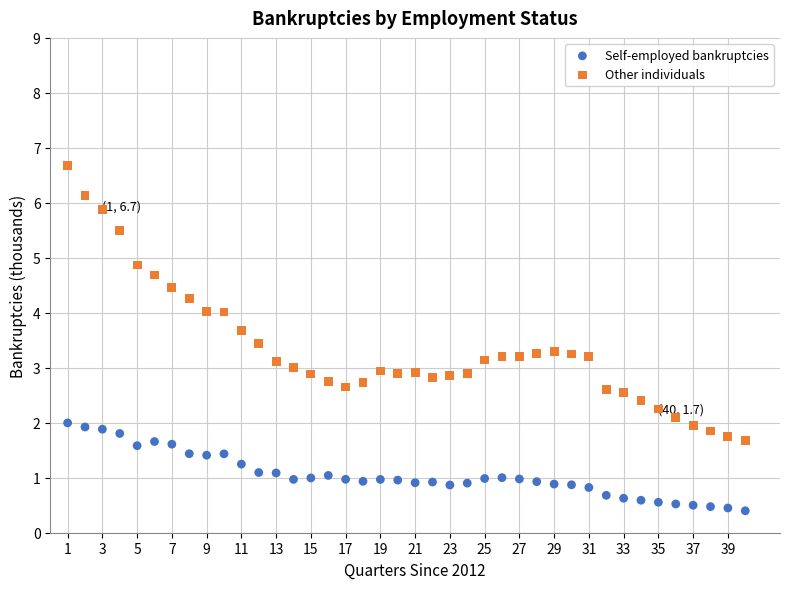

Which series contains the highest Y value?

Other individuals